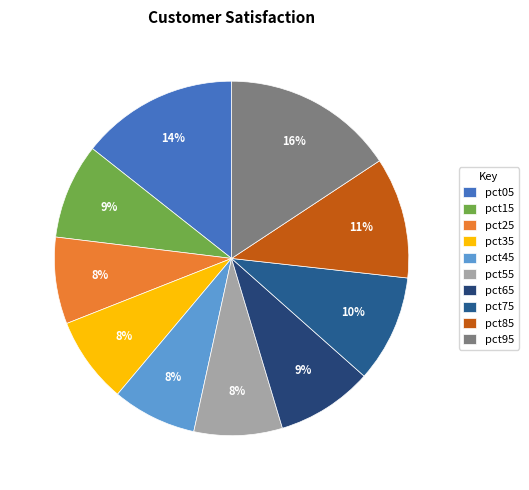

Is it true that pct95 is 8% of the pie?

False